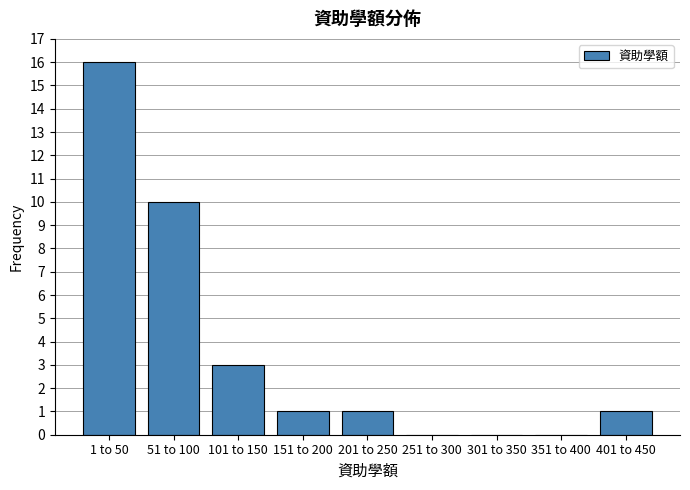

Reading left to right, extract all data points from this chart.

1 to 50=16	51 to 100=10	101 to 150=3	151 to 200=1	201 to 250=1	251 to 300=0	301 to 350=0	351 to 400=0	401 to 450=1